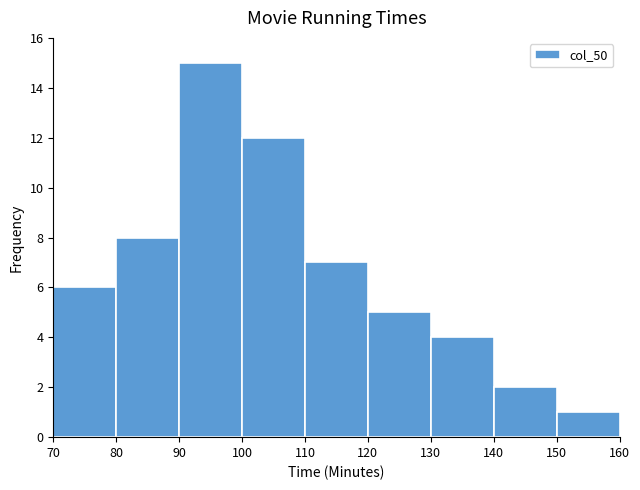

How tall is the bar that spans 100 to 110 on the x-axis? The values are not printed on the chart, so give them approximately, as read against the axis.

12